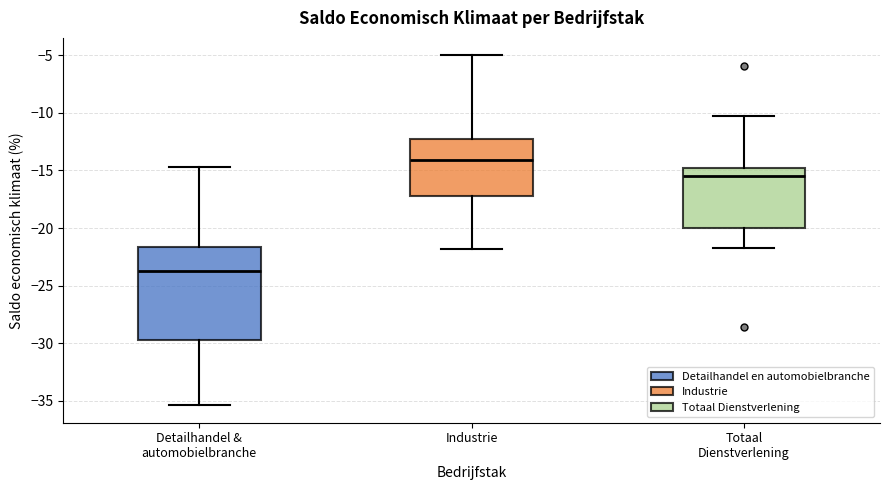

Where does the upper whisker of the box for Totaal Dienstverlening end on the y-axis? The values are not printed on the chart, so give them approximately, as read against the axis.

-10.5